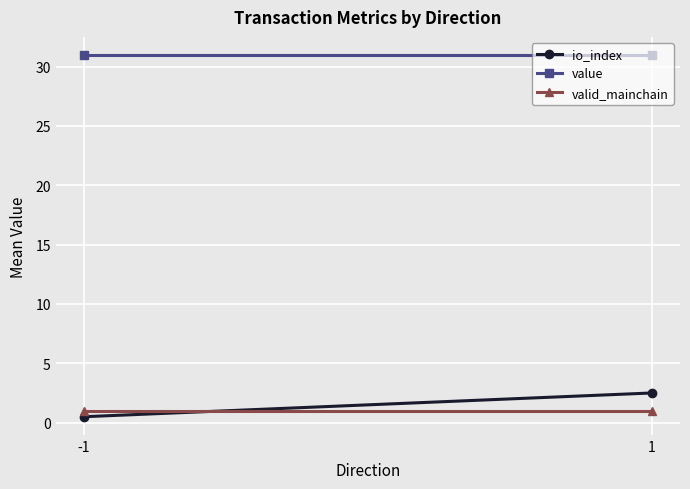

What is the sum of all io_index values?

3.0